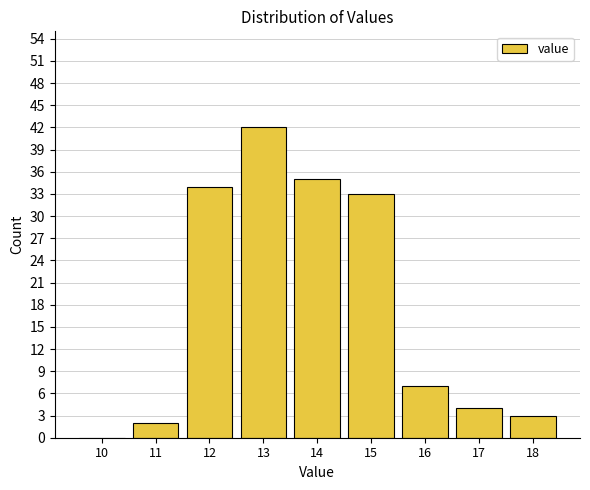

Reading right to left, list all the values displayed in this chart.

18=3	17=4	16=7	15=33	14=35	13=42	12=34	11=2	10=0